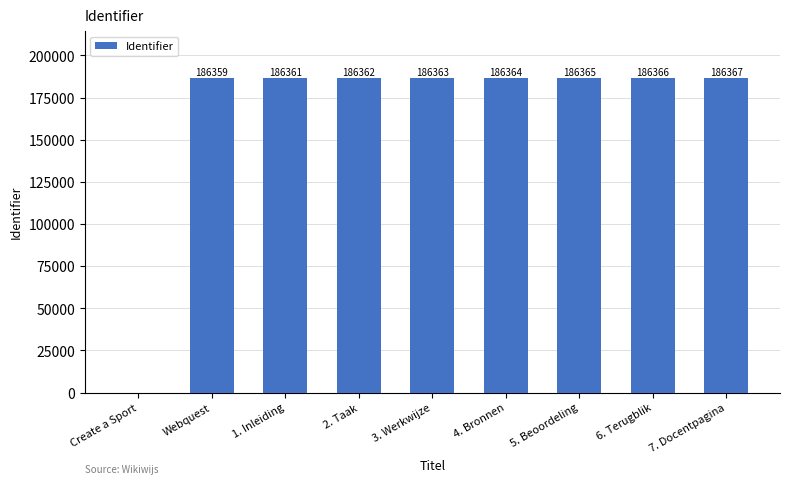

What is the average value?

165656